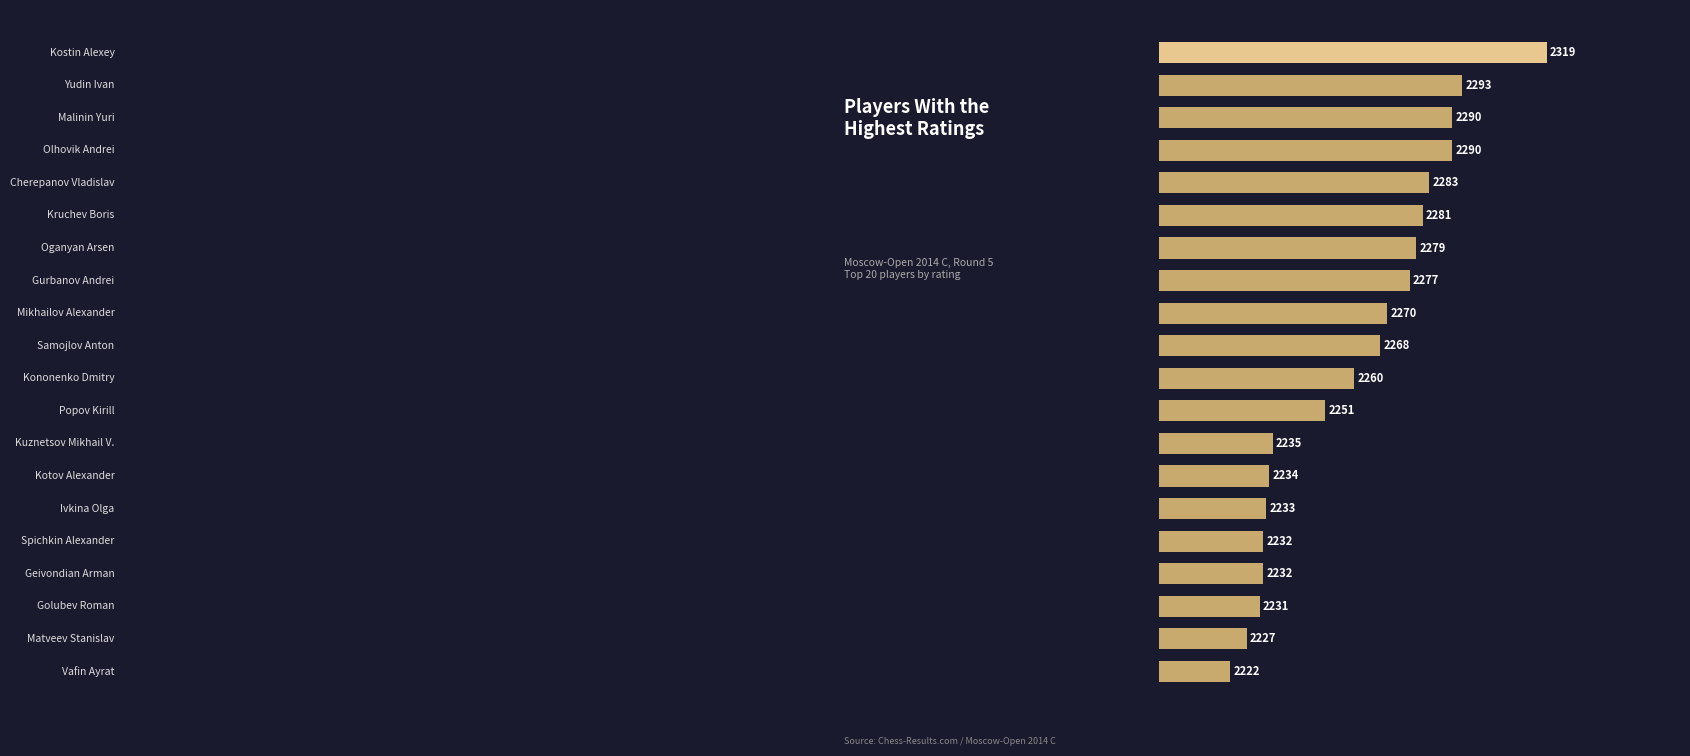

What is the sum of all values?

45207